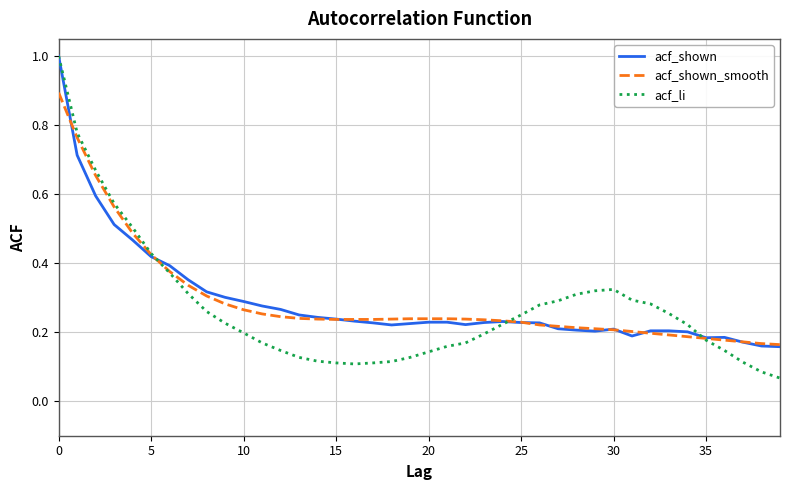

How many lines are shown in the chart?

3